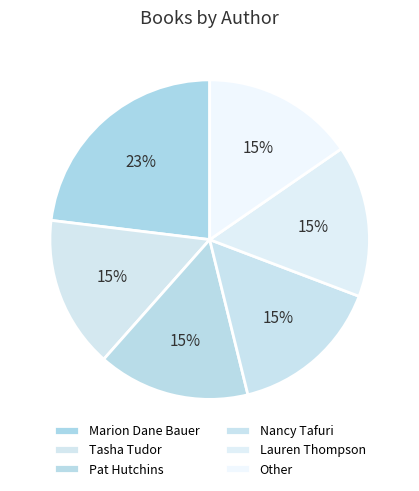

Approximately how many times larger is the value at Pat Hutchins compared to Other?

1.0